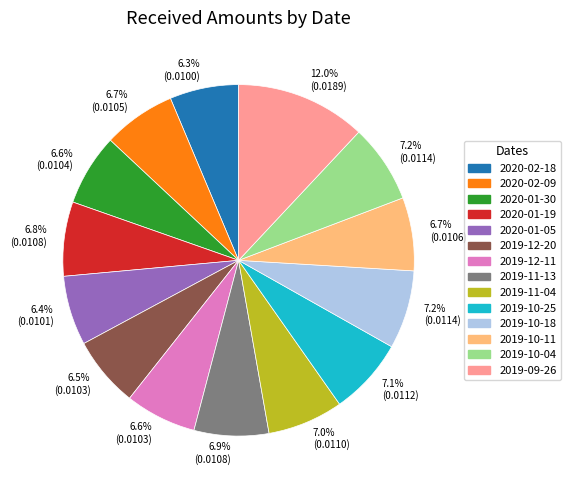

What is the largest slice in the pie chart?

2019-09-26